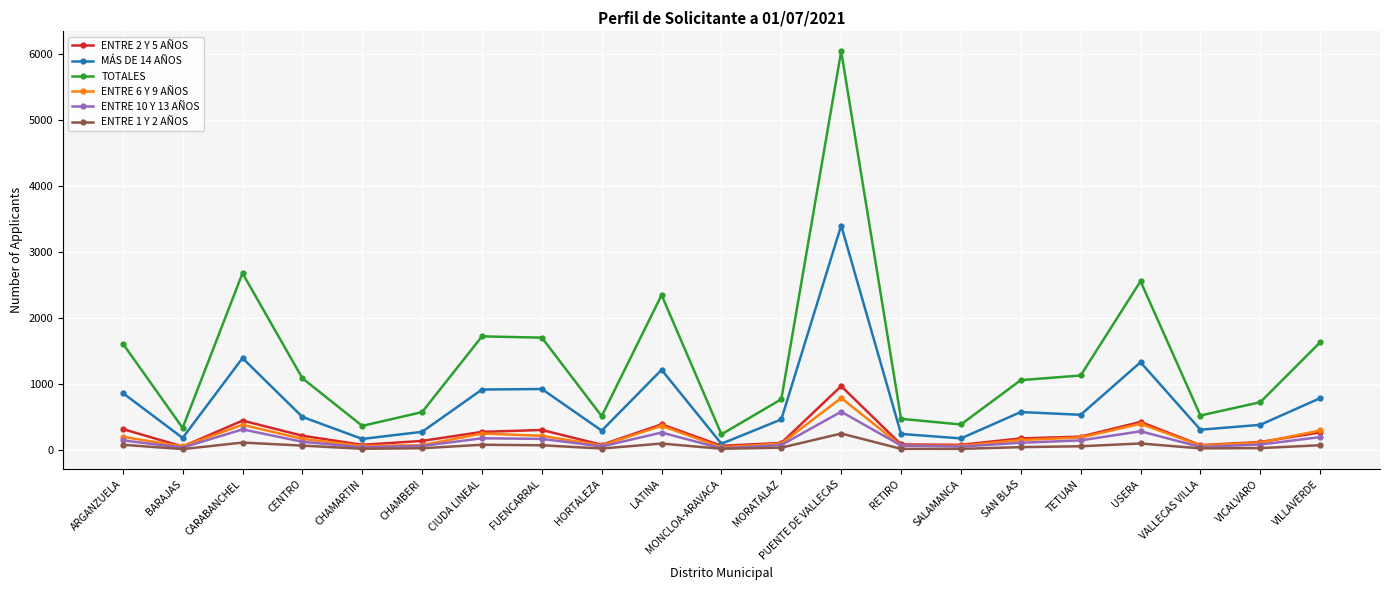

In ENTRE 2 Y 5 AÑOS, how many points are higher than both neighbors (excluding endpoints)?

5